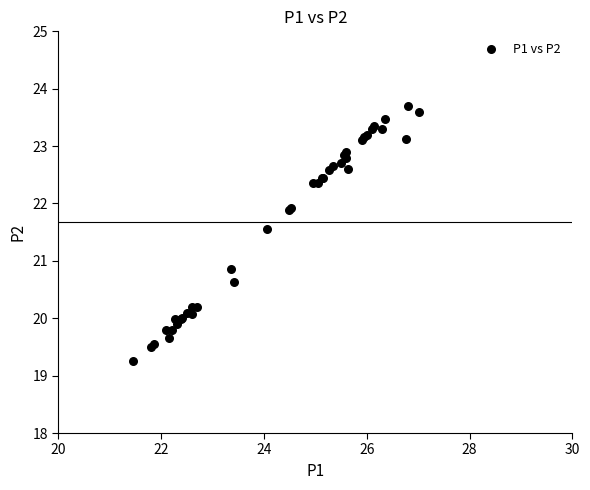

What Y value in the scatter plot is closest to 21?

20.9